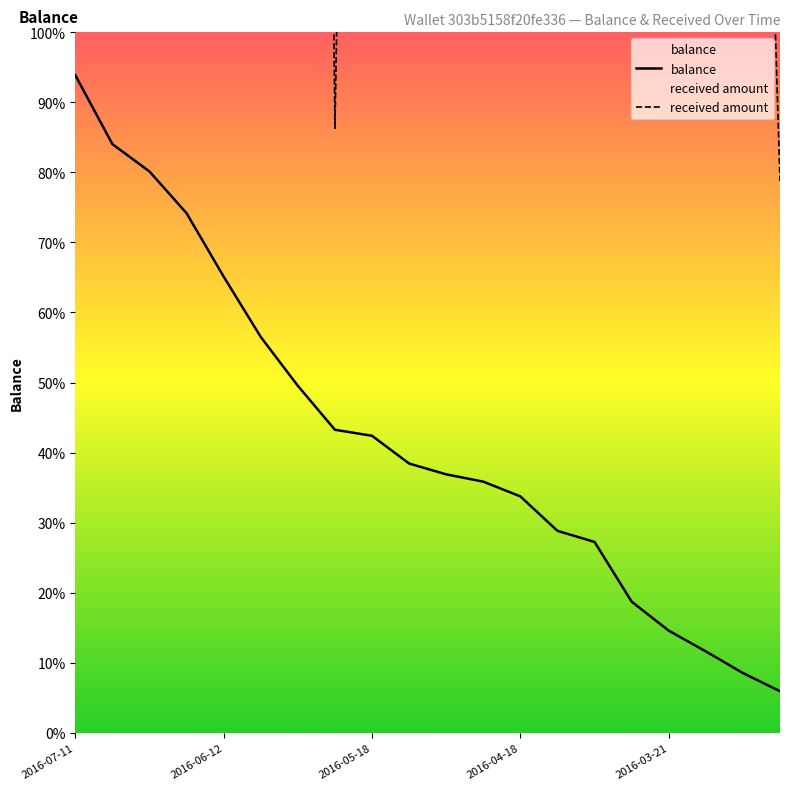

True or false: received amount and balance intersect in this chart.

False